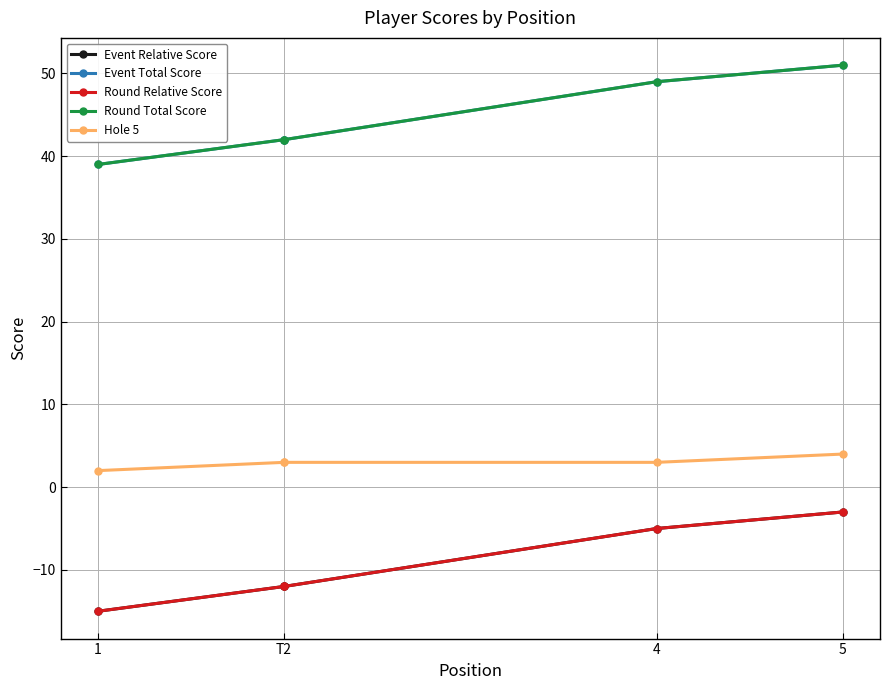

What is the label of the 1st point from the left?

1